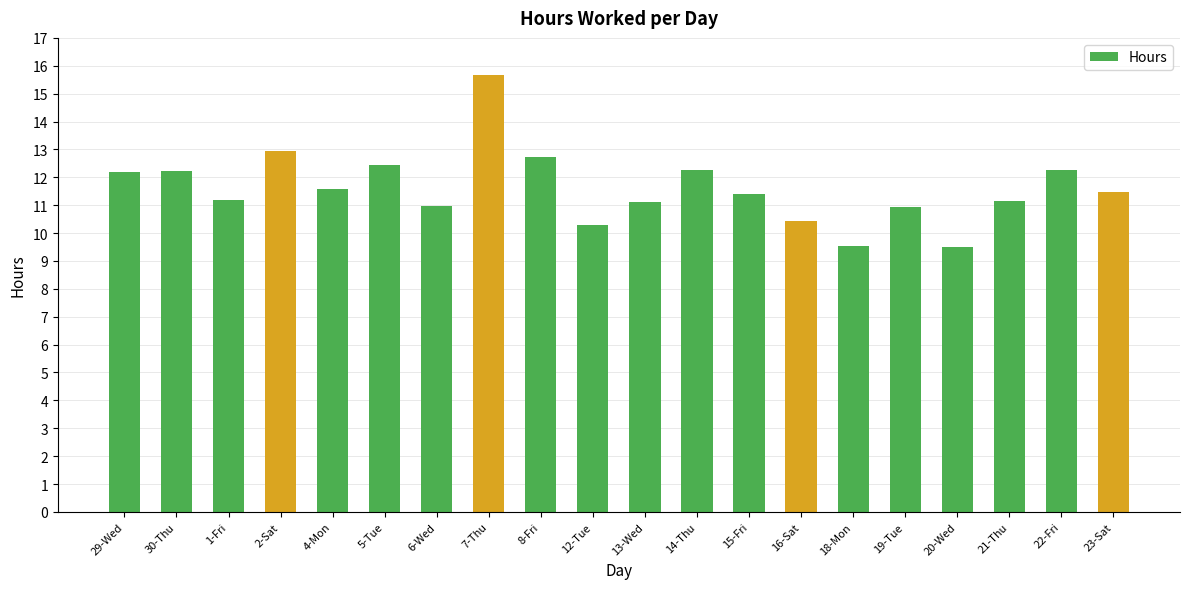

True or false: the data shows 21.4 at 2-Sat.

False